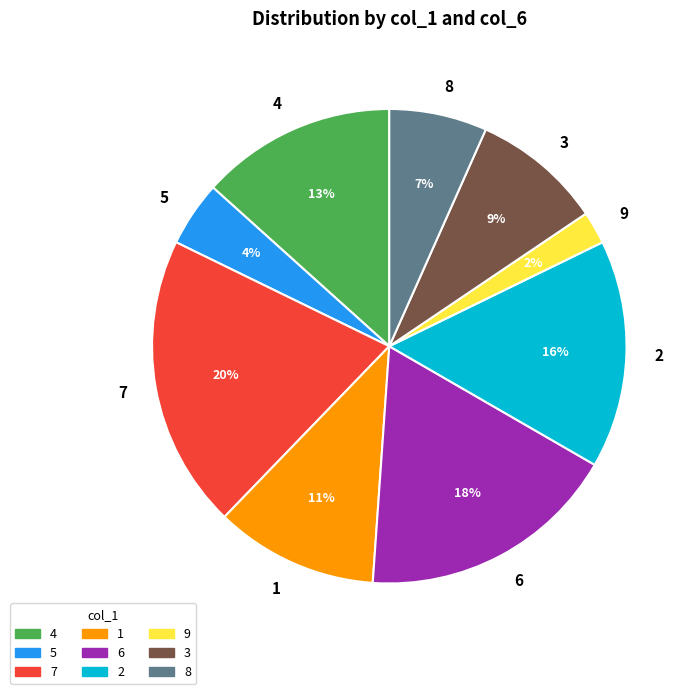

Is 8 the majority of the pie?

No